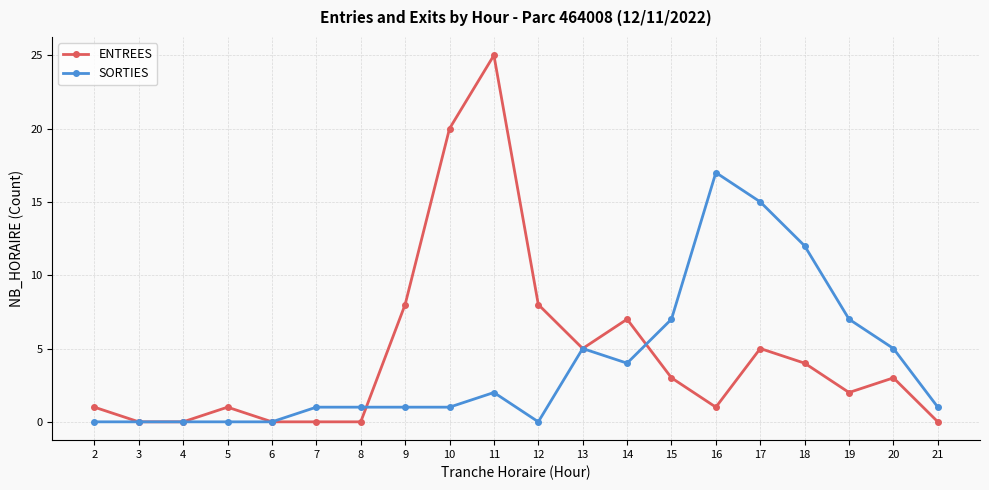

What are all the series names shown in the legend?

ENTREES, SORTIES